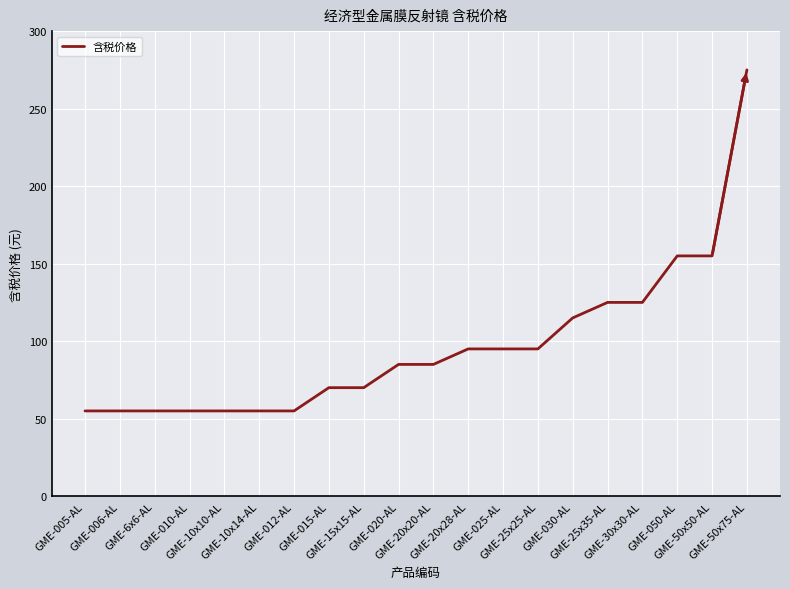

Reading left to right, extract all data points from this chart.

55	55	55	55	55	55	55	70	70	85	85	95	95	95	115	125	125	155	155	275